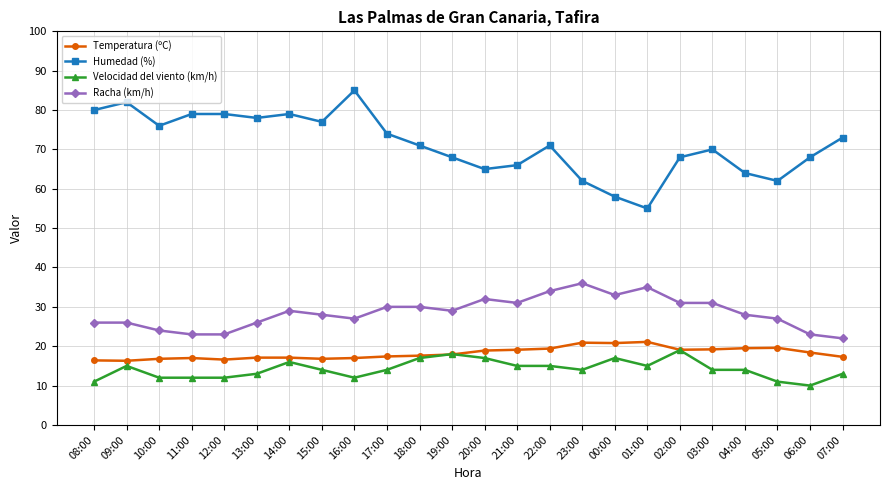

After their last crossing, which series has the higher values: Temperatura (ºC) or Velocidad del viento (km/h)?

Temperatura (ºC)